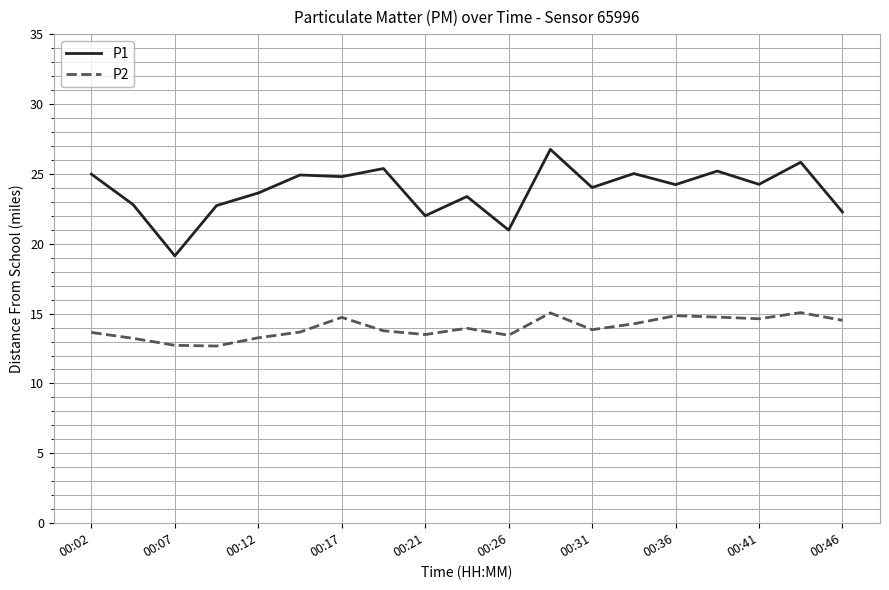

Which series has the largest total across all categories?

P1